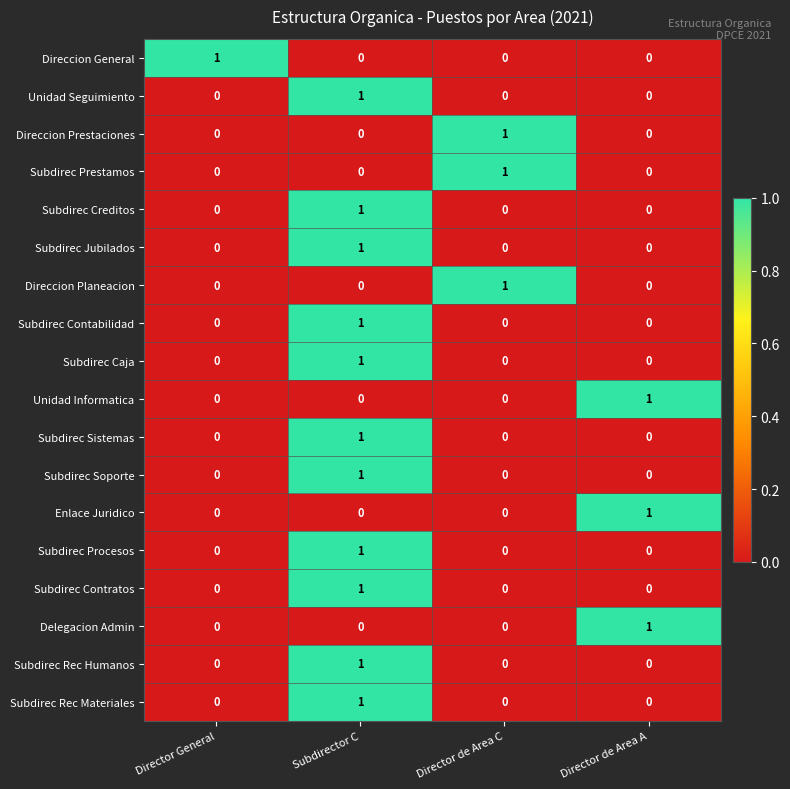

Which category has the highest value in the Unidad Informatica series?

Director de Area A